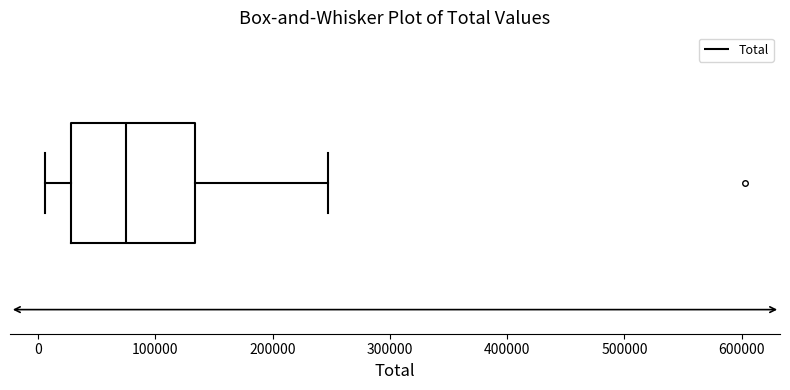

Transcribe this box plot: give where the median line is, the range the box spans, and where the two whiskers end, as read against the x-axis. The values are not printed on the chart, so give them approximately, as read against the axis.

median 80000, box 30000 to 130000, whiskers 10000 to 250000